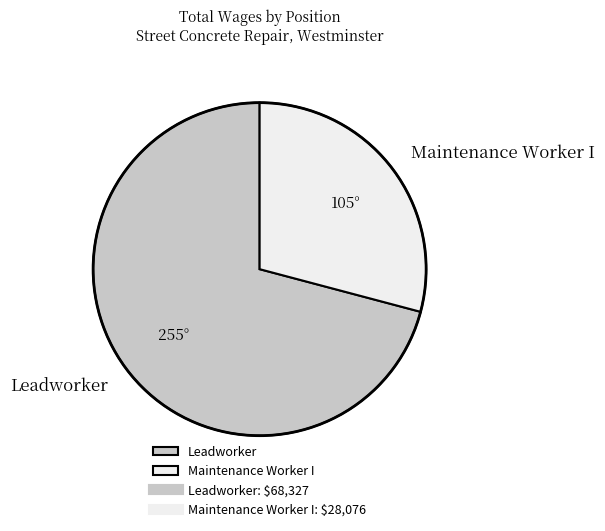

Which slice is the largest?

Leadworker